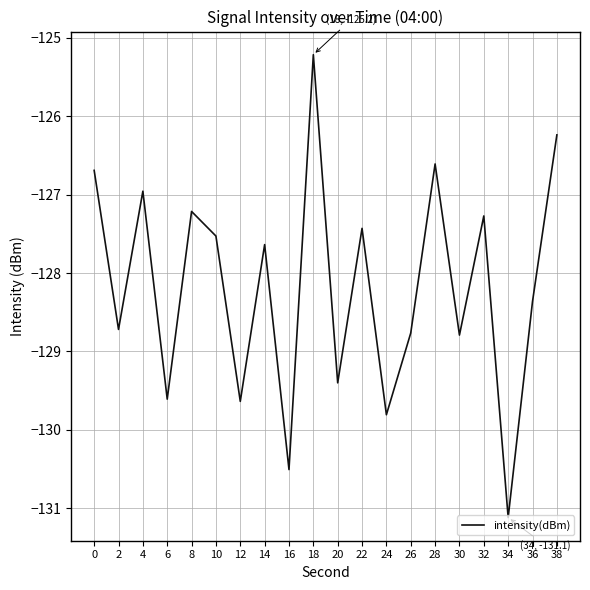

Is this an area chart (filled region under the line)?

No